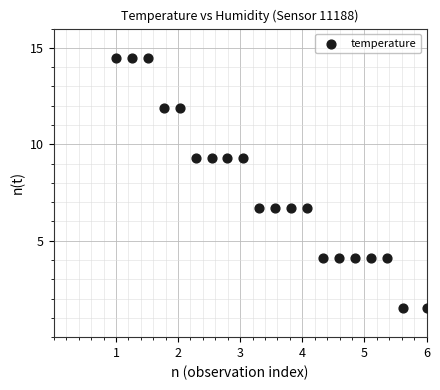

What is the range of Y values (max minus min)?

13.0